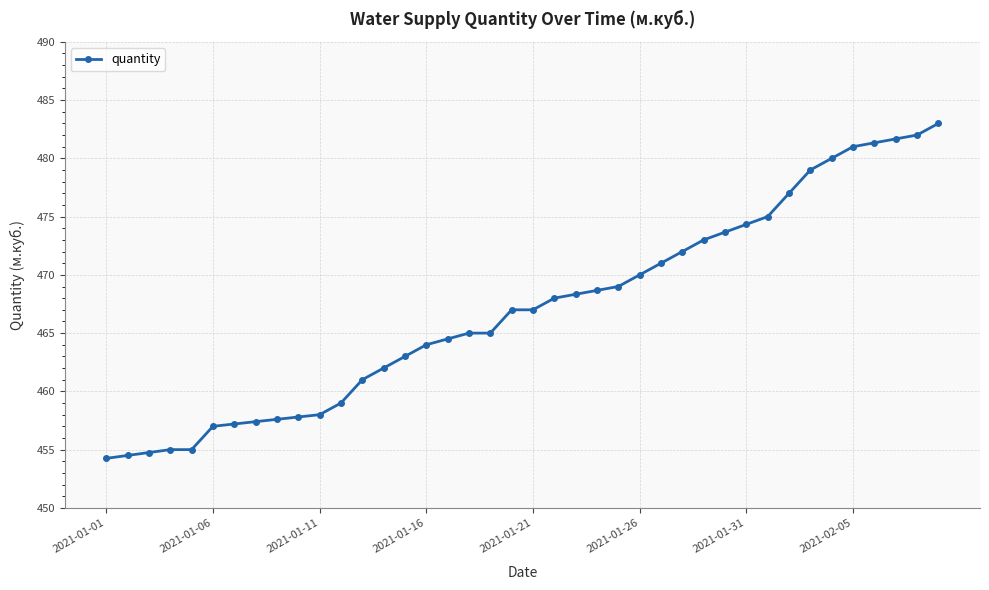

What is the value of the 11th point from the left?

458.0